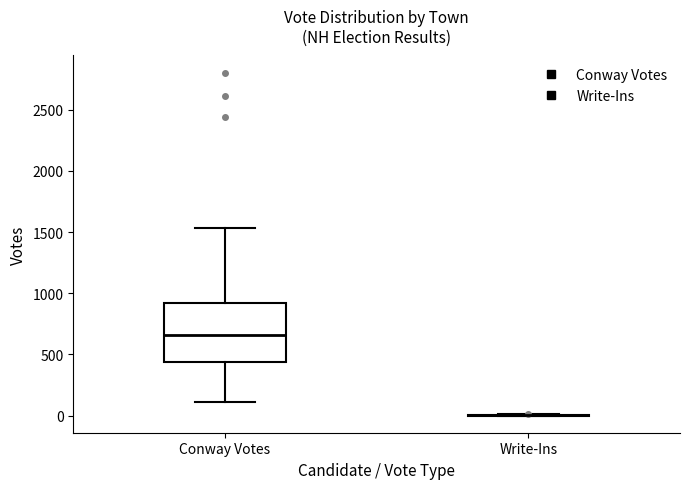

Reading left to right, transcribe this box plot: for each box, give where its median line is, the range the box spans, and where its two whiskers end, as read against the y-axis. The values are not printed on the chart, so give them approximately, as read against the axis.

Conway Votes: median 650, box 450 to 900, whiskers 100 to 1550
Write-Ins: box collapsed to a line at 0, whiskers 0 to 0